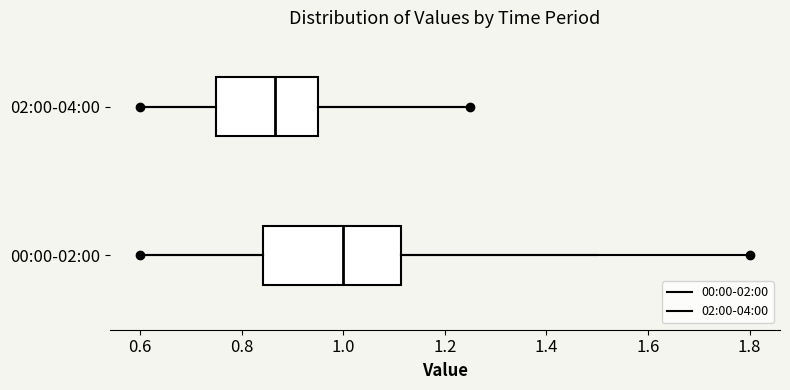

Reading bottom to top, read every box against the x-axis: the position of its median line, the range the box covers, and the ends of its whiskers. The values are not printed on the chart, so give them approximately, as read against the axis.

00:00-02:00: median 1.00, box 0.84 to 1.12, whiskers 0.60 to 1.50
02:00-04:00: median 0.86, box 0.76 to 0.96, whiskers 0.60 to 1.26